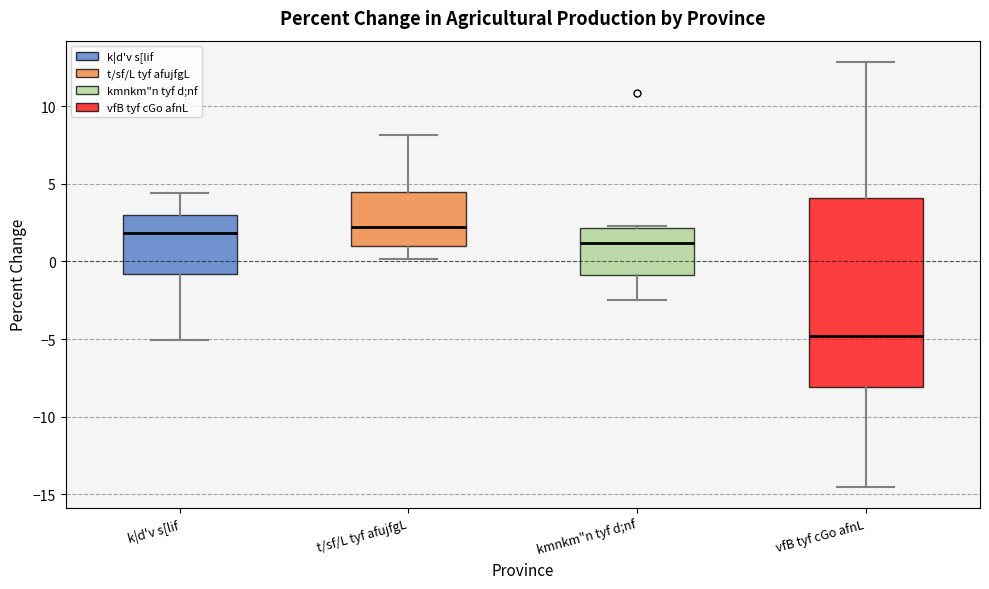

Reading left to right, read every box against the y-axis: the position of its median line, the range the box covers, and the ends of its whiskers. The values are not printed on the chart, so give them approximately, as read against the axis.

k|d'v s[lif: median 2.0, box -1.0 to 3.0, whiskers -5.0 to 4.5
t/sf/L tyf afujfgL: median 2.0, box 1.0 to 4.5, whiskers 0.0 to 8.0
kmnkm"n tyf d;nf: median 1.0, box -1.0 to 2.0, whiskers -2.5 to 2.5
vfB tyf cGo afnL: median -5.0, box -8.0 to 4.0, whiskers -14.5 to 13.0